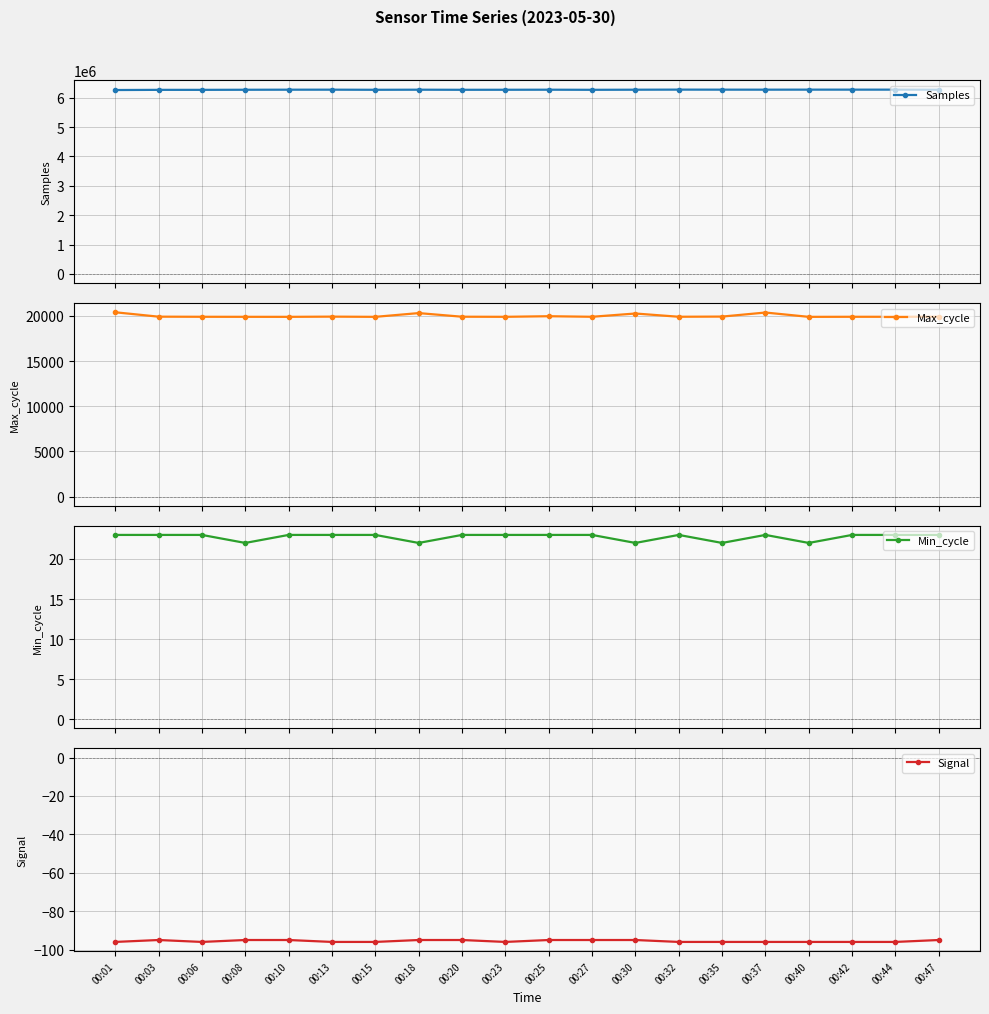

The value of Samples at 00:23 is 6267222. True or false?

True